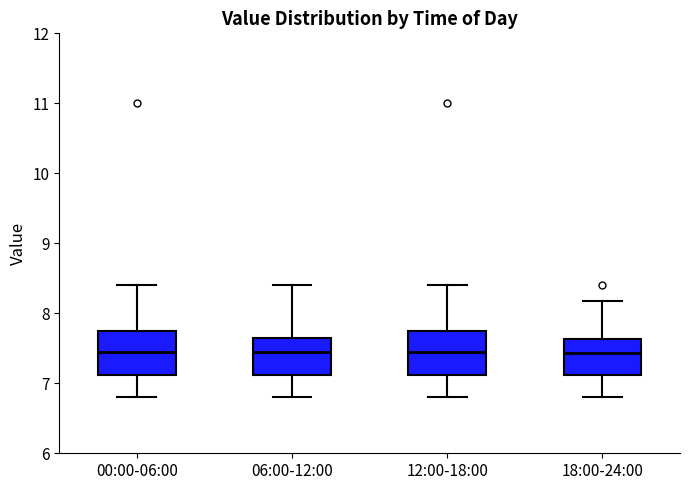

Reading left to right, transcribe this box plot: for each box, give where its median line is, the range the box spans, and where its two whiskers end, as read against the y-axis. The values are not printed on the chart, so give them approximately, as read against the axis.

00:00-06:00: median 7.5, box 7.1 to 7.7, whiskers 6.8 to 8.4
06:00-12:00: median 7.5, box 7.1 to 7.6, whiskers 6.8 to 8.4
12:00-18:00: median 7.5, box 7.1 to 7.7, whiskers 6.8 to 8.4
18:00-24:00: median 7.4, box 7.1 to 7.6, whiskers 6.8 to 8.2